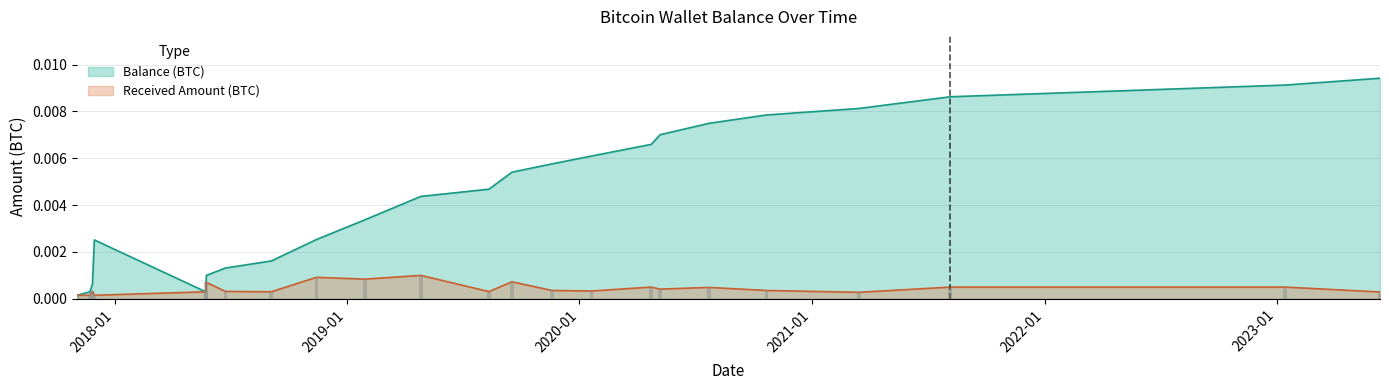

The value of Received Amount (BTC) at 2019-01-29 is 0.0. True or false?

True